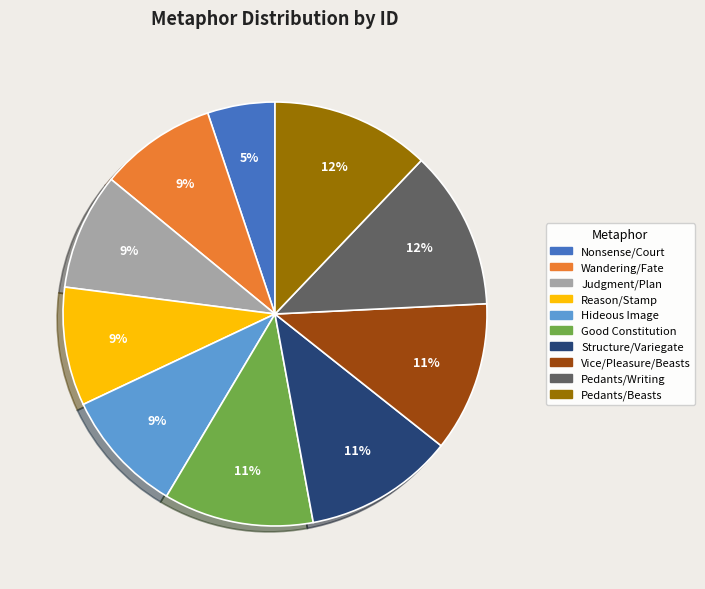

Combined, do Nonsense/Court and Pedants/Beasts account for over 50%?

No